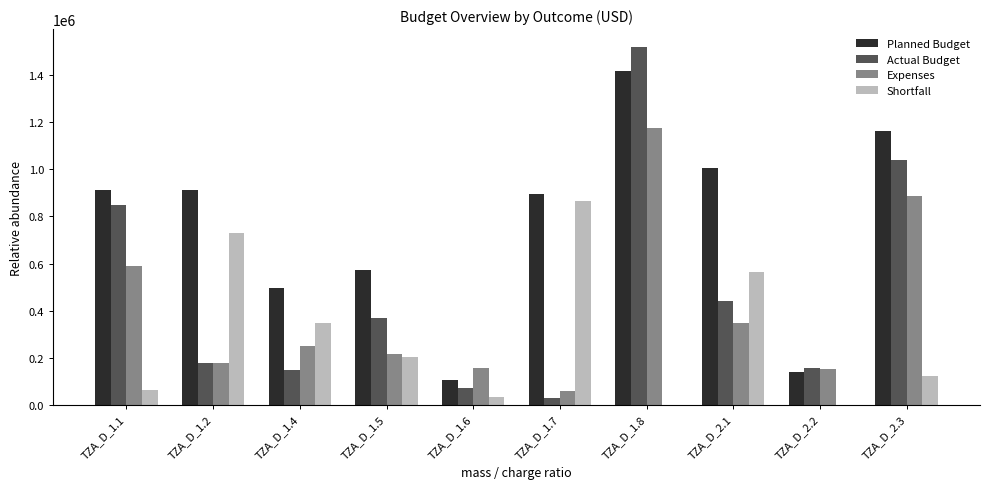

At which category is the sum across all series the highest?

TZA_D_1.8